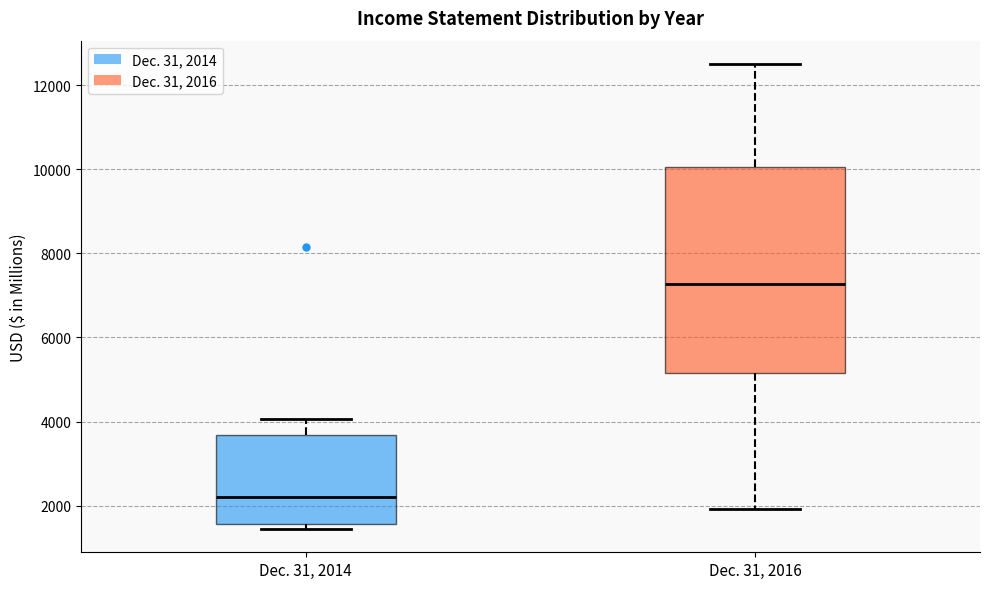

Which box's median line is the highest?

Dec. 31, 2016